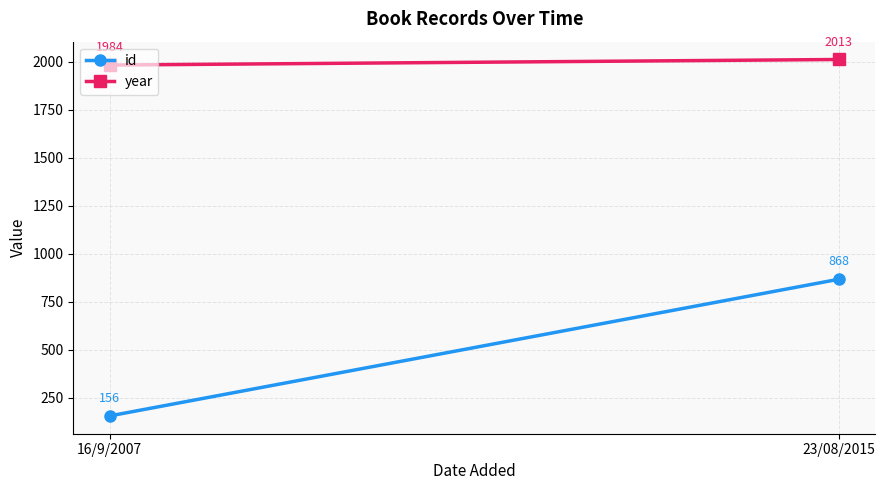

Which series has the largest total across all categories?

year